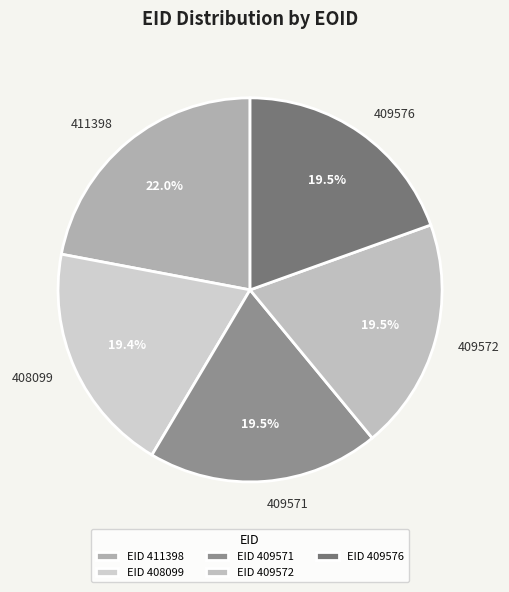

Is there a majority slice in this chart?

No